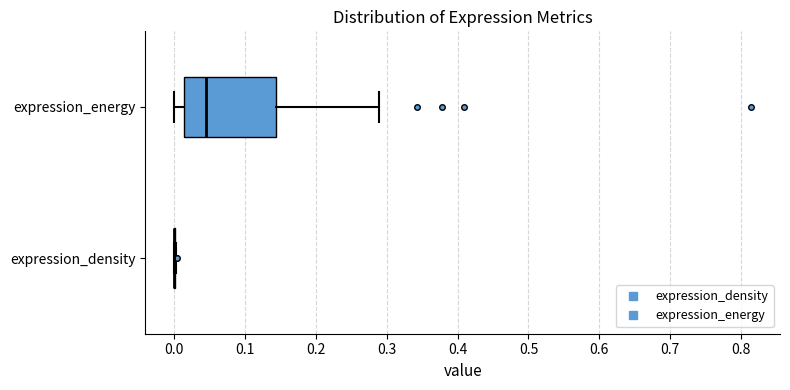

Reading bottom to top, read every box against the x-axis: the position of its median line, the range the box covers, and the ends of its whiskers. The values are not printed on the chart, so give them approximately, as read against the axis.

expression_density: box collapsed to a line at 0.00, whiskers 0.00 to 0.00
expression_energy: median 0.04, box 0.01 to 0.14, whiskers 0.00 to 0.29